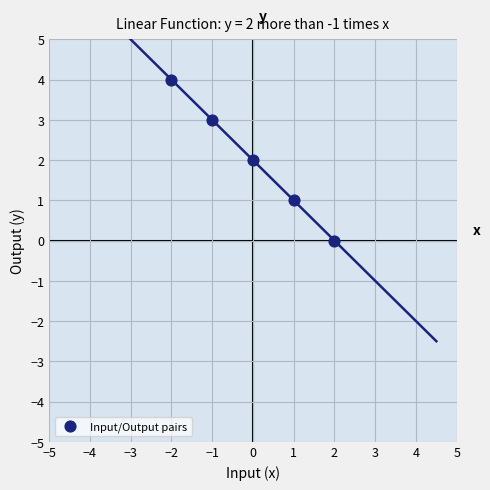

What is the range of Y values (max minus min)?

4